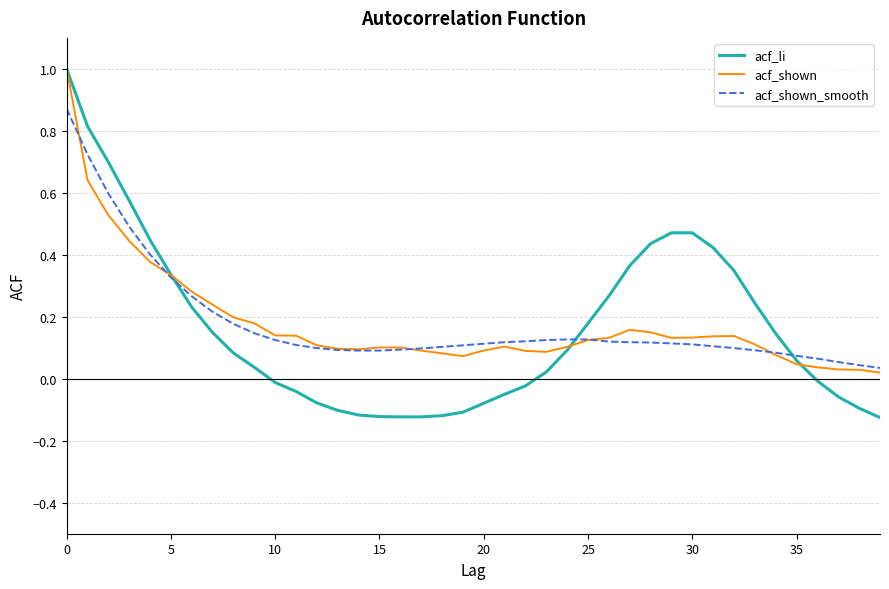

Which series has the largest range (max minus min)?

acf_li